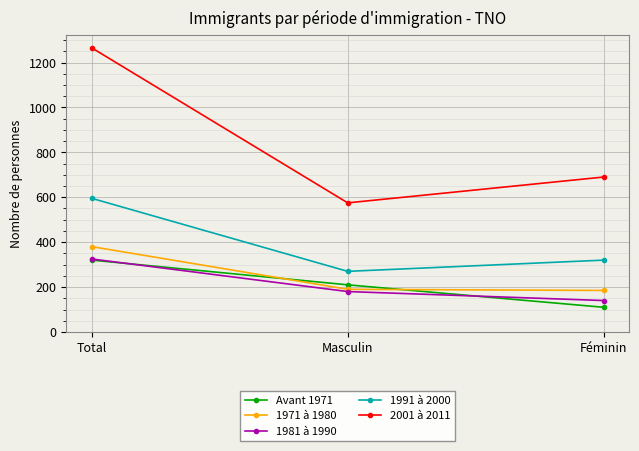

What position from the right is Masculin?

2